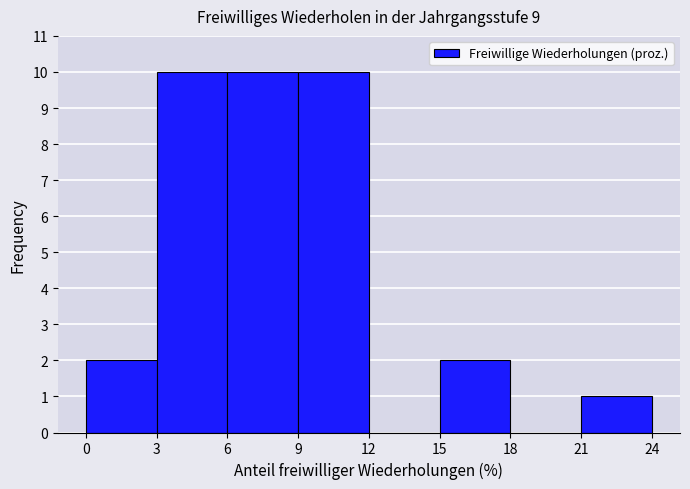

Reading left to right, list every bar in this chart as the range it spans on the x-axis followed by its height. The values are not printed on the chart, so give them approximately, as read against the axis.

0 to 3: 2
3 to 6: 10
6 to 9: 10
9 to 12: 10
12 to 15: 0
15 to 18: 2
18 to 21: 0
21 to 24: 1